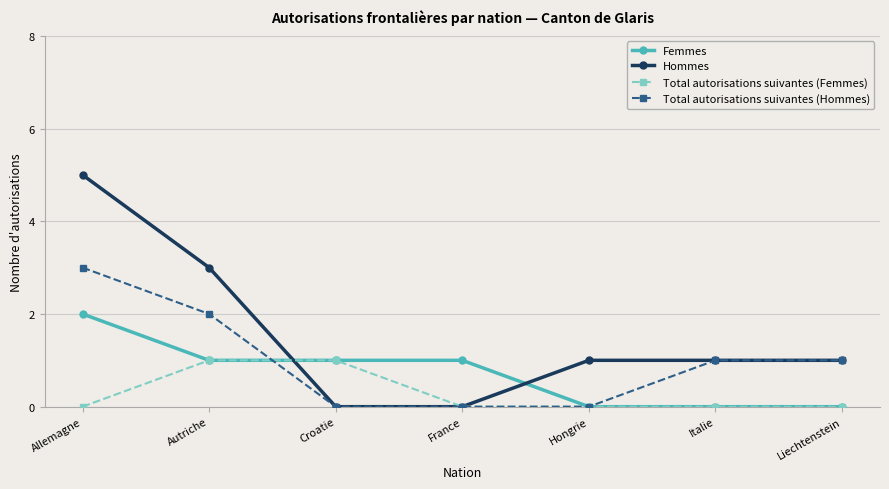

Count the Femmes values in the range 0 to 1.

6